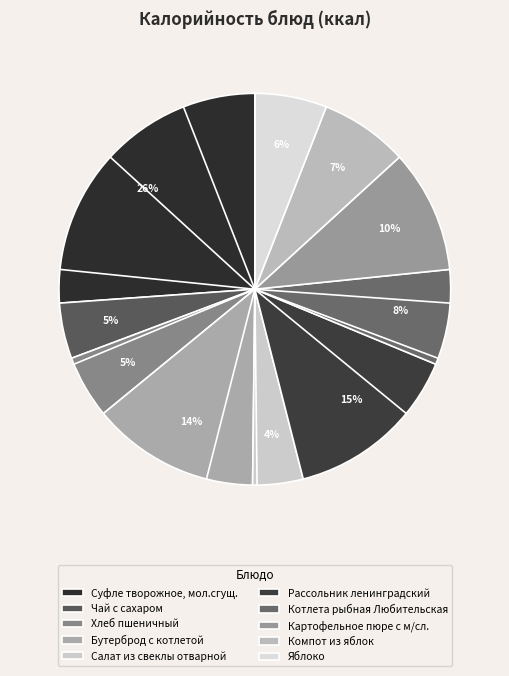

Between Хлеб пшеничный and Котлета рыбная Любительская, which is larger?

Котлета рыбная Любительская